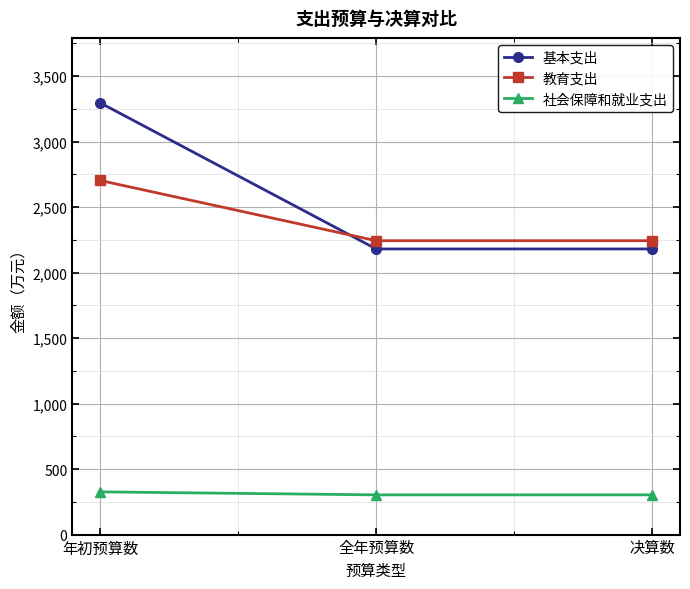

What is the difference between the highest and lowest values at 决算数?

1940.5